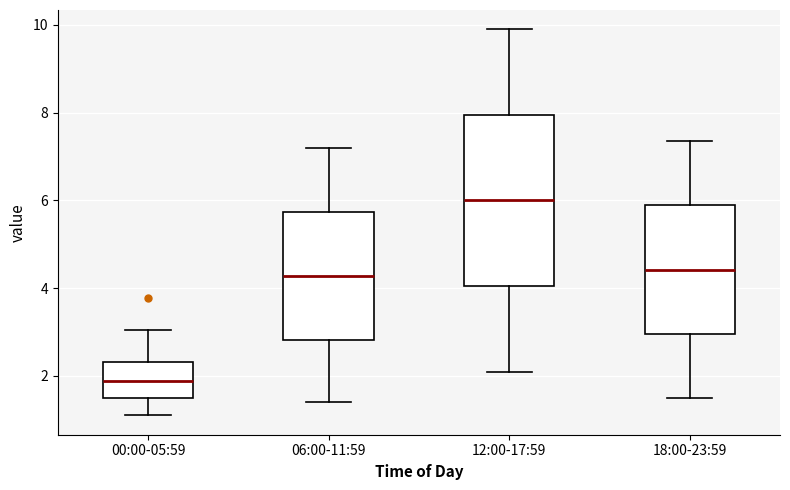

Where is the upper edge of the box for 18:00-23:59 on the y-axis? The values are not printed on the chart, so give them approximately, as read against the axis.

5.8